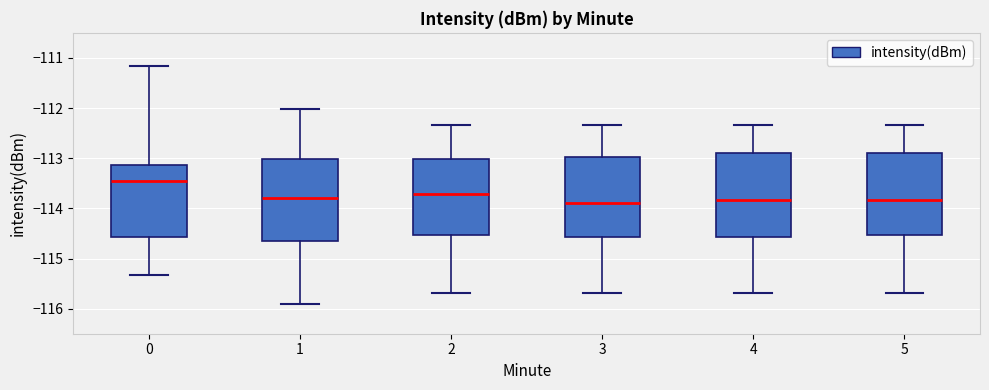

Reading left to right, transcribe this box plot: for each box, give where its median line is, the range the box spans, and where its two whiskers end, as read against the y-axis. The values are not printed on the chart, so give them approximately, as read against the axis.

0: median -113.5, box -114.6 to -113.1, whiskers -115.3 to -111.2
1: median -113.8, box -114.7 to -113.0, whiskers -115.9 to -112.0
2: median -113.7, box -114.5 to -113.0, whiskers -115.7 to -112.3
3: median -113.9, box -114.6 to -113.0, whiskers -115.7 to -112.3
4: median -113.8, box -114.6 to -112.9, whiskers -115.7 to -112.3
5: median -113.8, box -114.5 to -112.9, whiskers -115.7 to -112.3